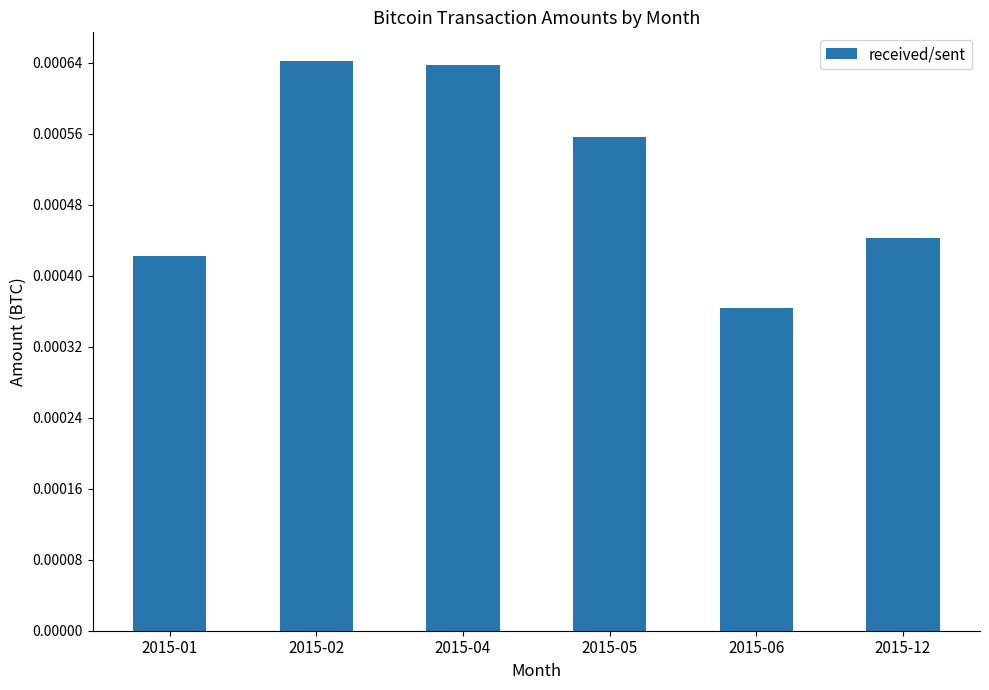

Between 2015-06 and 2015-05, which is larger?

2015-05